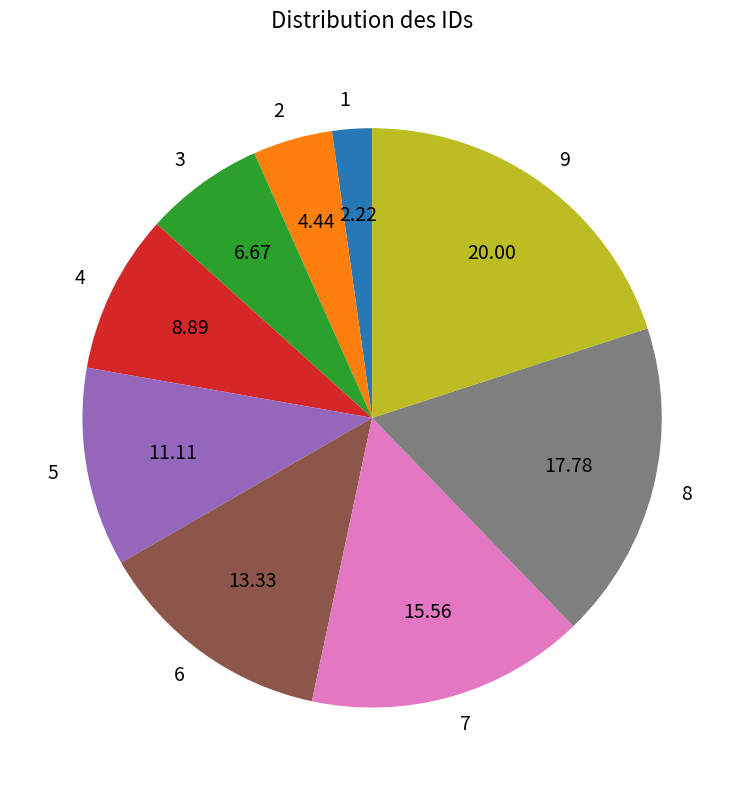

Is 9 the majority of the pie?

No